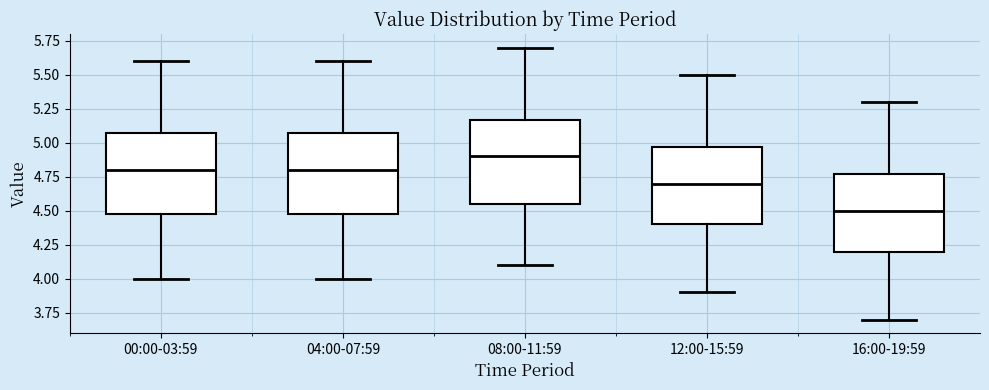

Reading left to right, transcribe this box plot: for each box, give where its median line is, the range the box spans, and where its two whiskers end, as read against the y-axis. The values are not printed on the chart, so give them approximately, as read against the axis.

00:00-03:59: median 4.80, box 4.50 to 5.05, whiskers 4.00 to 5.60
04:00-07:59: median 4.80, box 4.50 to 5.05, whiskers 4.00 to 5.60
08:00-11:59: median 4.90, box 4.55 to 5.15, whiskers 4.10 to 5.70
12:00-15:59: median 4.70, box 4.40 to 4.95, whiskers 3.90 to 5.50
16:00-19:59: median 4.50, box 4.20 to 4.75, whiskers 3.70 to 5.30